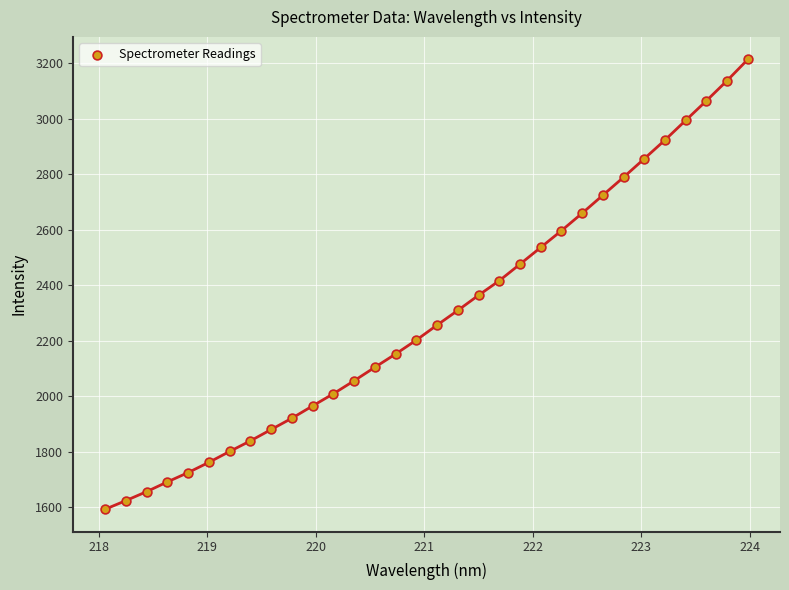

What is the range of Y values (max minus min)?

1620.7